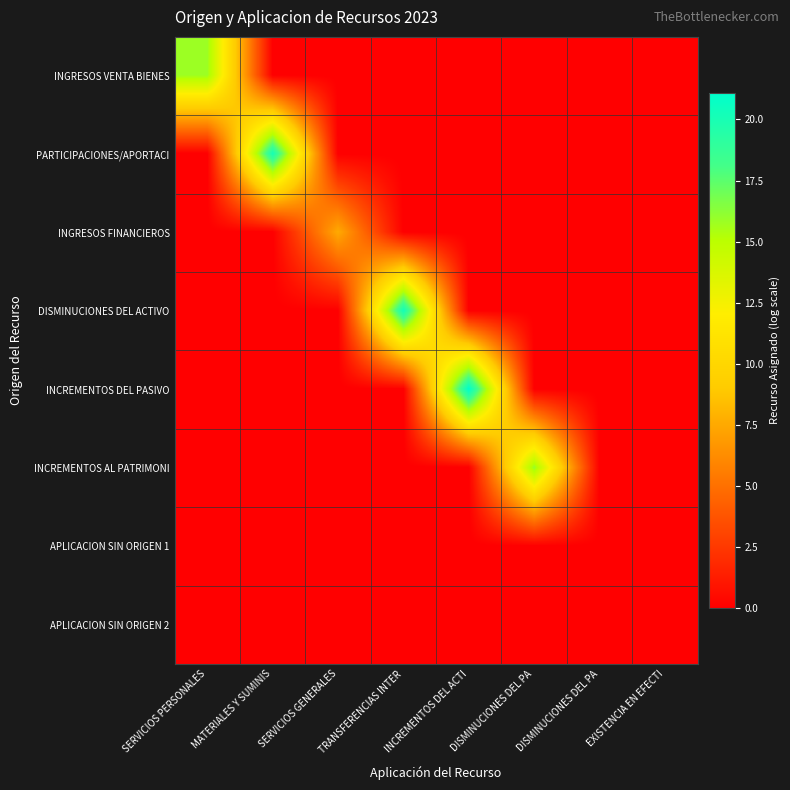

Reading left to right, extract all data points from this chart.

INGRESOS VENTA BIENES: SERVICIOS PERSONALES=15.8	MATERIALES Y SUMINIS=0.0	SERVICIOS GENERALES=0.0	TRANSFERENCIAS INTER=0.0	INCREMENTOS DEL ACTI=0.0	DISMINUCIONES DEL PA=0.0	DISMINUCIONES DEL PA=0.0	EXISTENCIA EN EFECTI=0.0
PARTICIPACIONES/APORTACI: SERVICIOS PERSONALES=0.0	MATERIALES Y SUMINIS=20.1	SERVICIOS GENERALES=0.0	TRANSFERENCIAS INTER=0.0	INCREMENTOS DEL ACTI=0.0	DISMINUCIONES DEL PA=0.0	DISMINUCIONES DEL PA=0.0	EXISTENCIA EN EFECTI=0.0
INGRESOS FINANCIEROS: SERVICIOS PERSONALES=0.0	MATERIALES Y SUMINIS=0.0	SERVICIOS GENERALES=7.6	TRANSFERENCIAS INTER=0.0	INCREMENTOS DEL ACTI=0.0	DISMINUCIONES DEL PA=0.0	DISMINUCIONES DEL PA=0.0	EXISTENCIA EN EFECTI=0.0
DISMINUCIONES DEL ACTIVO: SERVICIOS PERSONALES=0.0	MATERIALES Y SUMINIS=0.0	SERVICIOS GENERALES=0.0	TRANSFERENCIAS INTER=20.2	INCREMENTOS DEL ACTI=0.0	DISMINUCIONES DEL PA=0.0	DISMINUCIONES DEL PA=0.0	EXISTENCIA EN EFECTI=0.0
INCREMENTOS DEL PASIVO: SERVICIOS PERSONALES=0.0	MATERIALES Y SUMINIS=0.0	SERVICIOS GENERALES=0.0	TRANSFERENCIAS INTER=0.0	INCREMENTOS DEL ACTI=21.1	DISMINUCIONES DEL PA=0.0	DISMINUCIONES DEL PA=0.0	EXISTENCIA EN EFECTI=0.0
INCREMENTOS AL PATRIMONI: SERVICIOS PERSONALES=0.0	MATERIALES Y SUMINIS=0.0	SERVICIOS GENERALES=0.0	TRANSFERENCIAS INTER=0.0	INCREMENTOS DEL ACTI=0.0	DISMINUCIONES DEL PA=16.0	DISMINUCIONES DEL PA=0.0	EXISTENCIA EN EFECTI=0.0
APLICACION SIN ORIGEN 1: SERVICIOS PERSONALES=0.0	MATERIALES Y SUMINIS=0.0	SERVICIOS GENERALES=0.0	TRANSFERENCIAS INTER=0.0	INCREMENTOS DEL ACTI=0.0	DISMINUCIONES DEL PA=0.0	DISMINUCIONES DEL PA=0.0	EXISTENCIA EN EFECTI=0.0
APLICACION SIN ORIGEN 2: SERVICIOS PERSONALES=0.0	MATERIALES Y SUMINIS=0.0	SERVICIOS GENERALES=0.0	TRANSFERENCIAS INTER=0.0	INCREMENTOS DEL ACTI=0.0	DISMINUCIONES DEL PA=0.0	DISMINUCIONES DEL PA=0.0	EXISTENCIA EN EFECTI=0.0